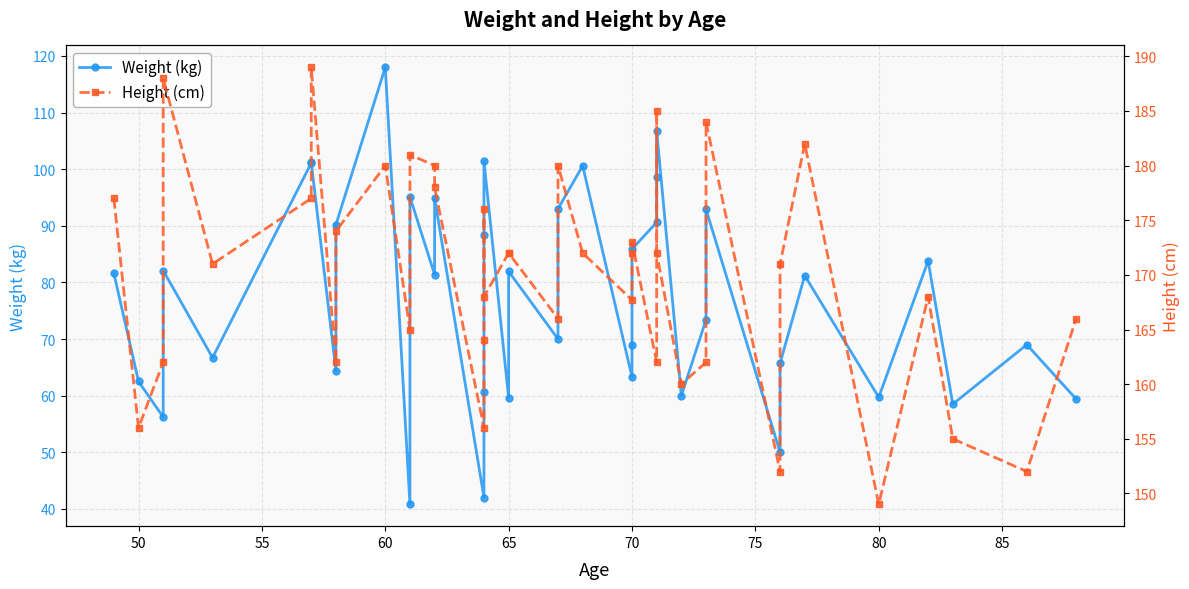

What is the value of the Height (cm) point at the 27th from the left?

162.0